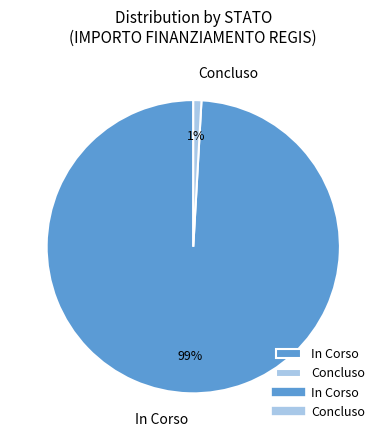

Rank the categories by value from lowest to highest.

Concluso, In Corso